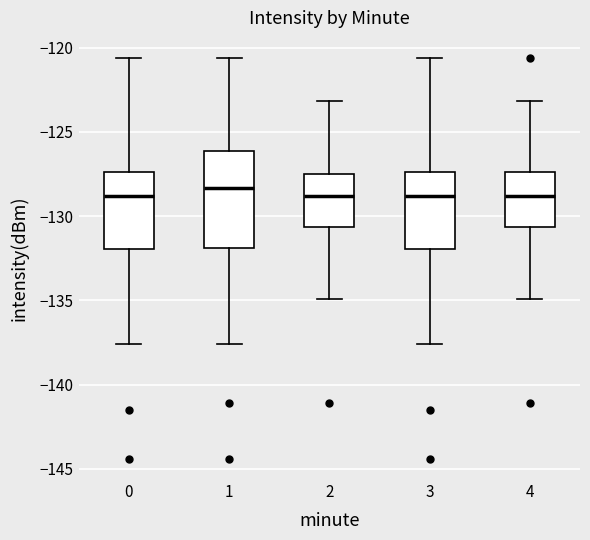

Comparing the boxes themselves (not the whiskers), which one is the tallest?

1